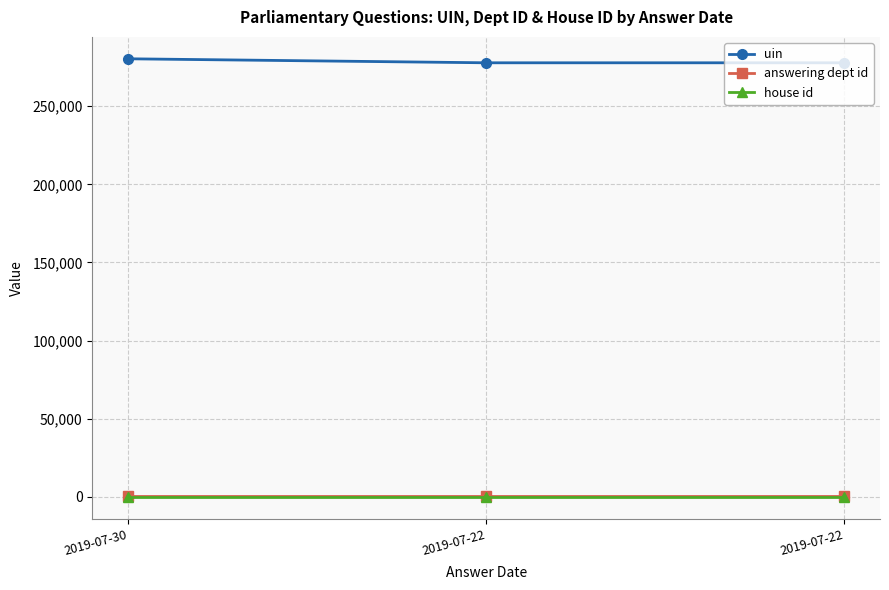

What is the lowest value of the uin series?

277827